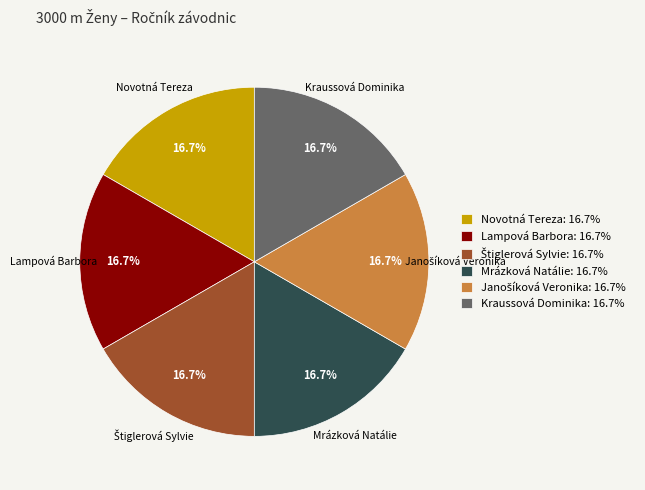

Count the number of slices in the pie.

6